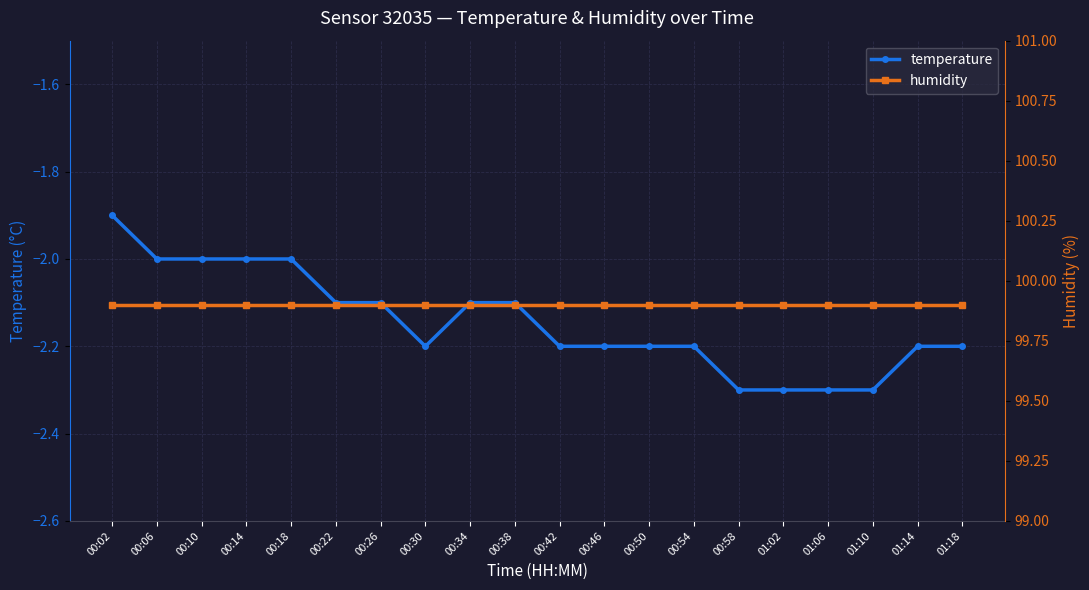

Is this an area chart (filled region under the line)?

No